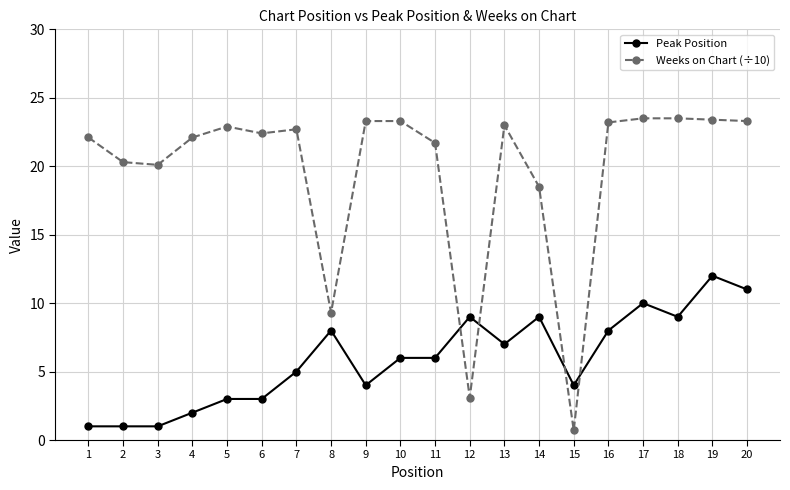

At which label does Weeks on Chart (÷10) reach its minimum?

15